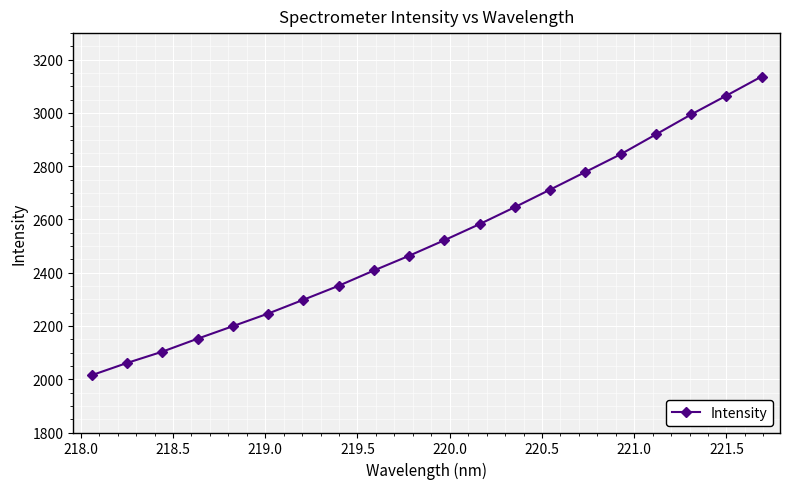

What is the maximum value shown in the chart?

3136.8